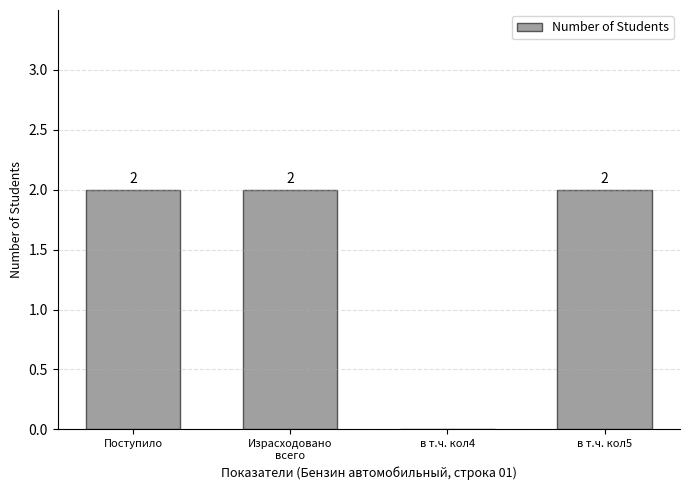

Between Поступило and в т.ч. кол4, which is larger?

Поступило